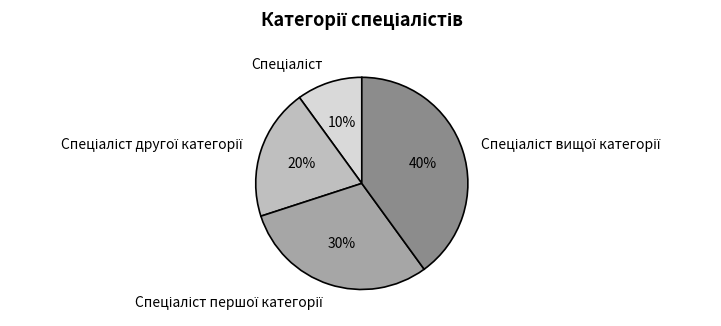

Is there any slice that represents more than half of the pie?

No